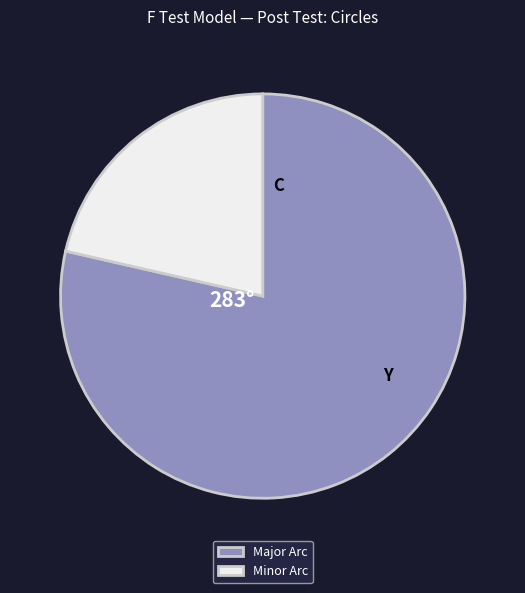

Rank the categories by value from lowest to highest.

Minor Arc, Major Arc